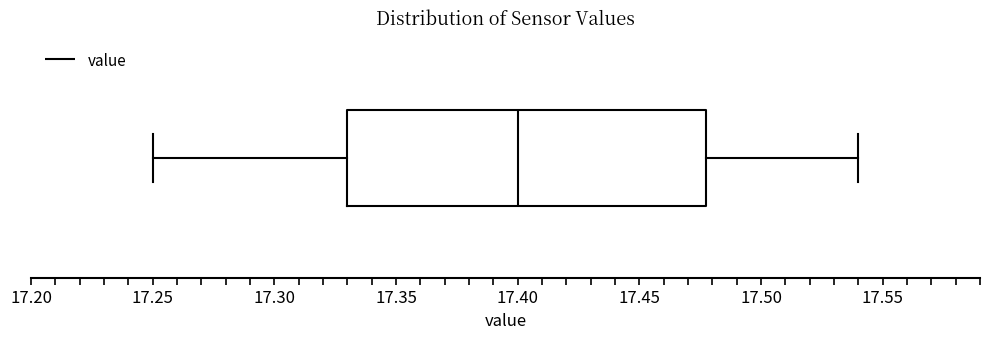

Read this box plot against the x-axis: the position of the median line, the range covered by the box, and the ends of both whiskers. The values are not printed on the chart, so give them approximately, as read against the axis.

median 17.40, box 17.33 to 17.48, whiskers 17.25 to 17.54